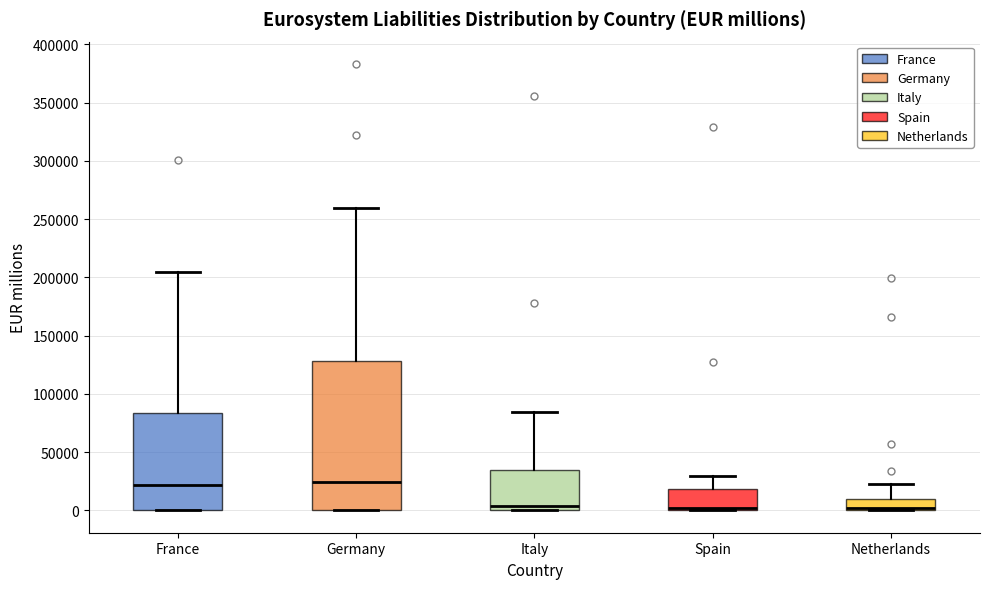

Where is the upper edge of the box for Germany on the y-axis? The values are not printed on the chart, so give them approximately, as read against the axis.

130000